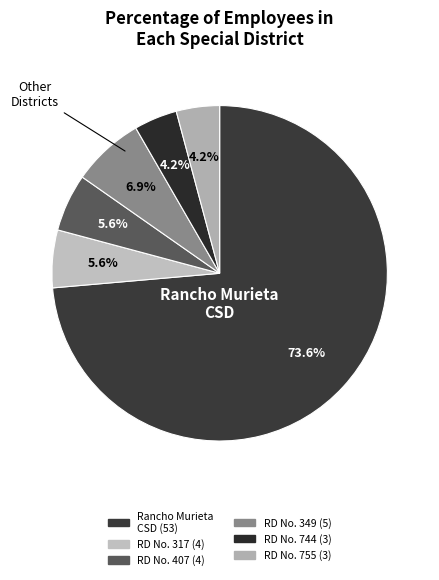

How many slices are in this pie chart?

6